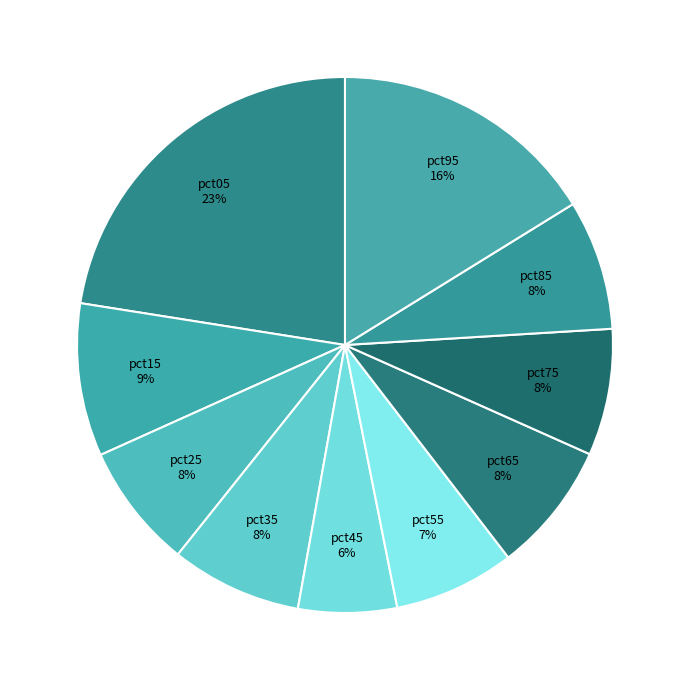

To the nearest percent, what is the difference between the largest and smallest slice percentages?

17%